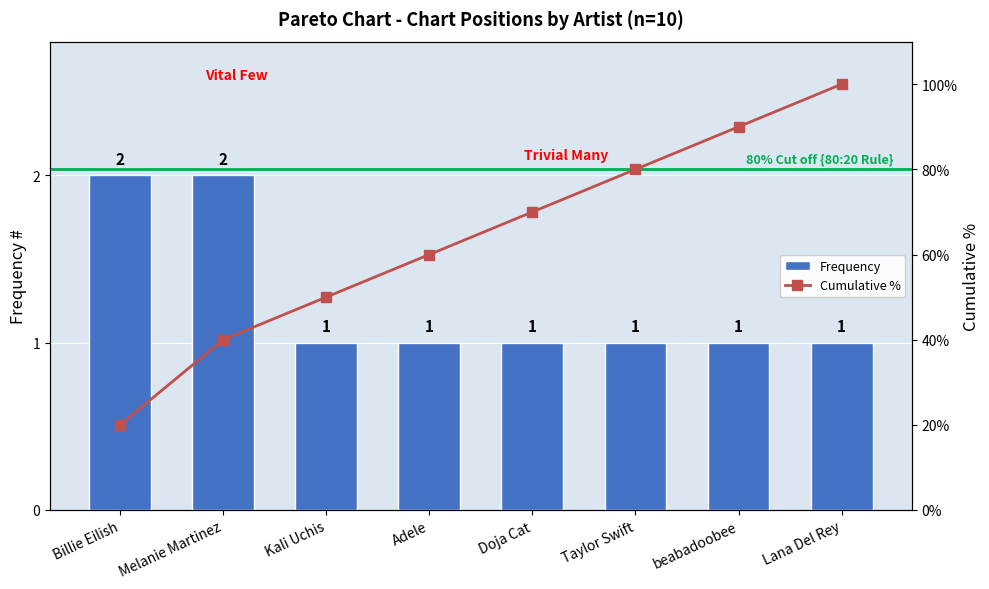

Reading left to right, extract all data points from this chart.

Frequency: Billie Eilish=2	Melanie Martinez=2	Kali Uchis=1	Adele=1	Doja Cat=1	Taylor Swift=1	beabadoobee=1	Lana Del Rey=1
Cumulative %: Billie Eilish=20	Melanie Martinez=40	Kali Uchis=50	Adele=60	Doja Cat=70	Taylor Swift=80	beabadoobee=90	Lana Del Rey=100